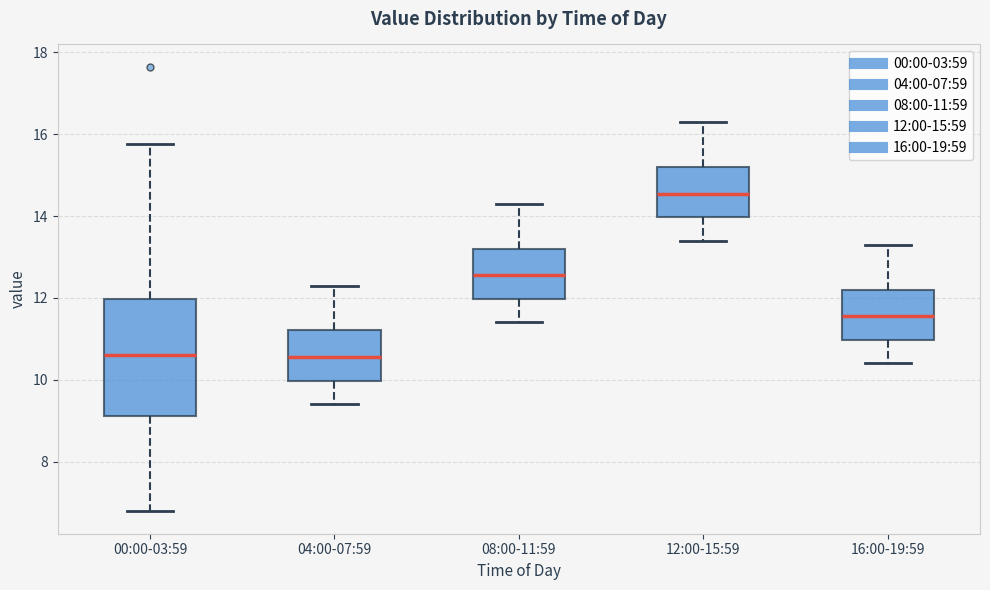

Reading left to right, transcribe this box plot: for each box, give where its median line is, the range the box spans, and where its two whiskers end, as read against the y-axis. The values are not printed on the chart, so give them approximately, as read against the axis.

00:00-03:59: median 10.6, box 9.2 to 12.0, whiskers 6.8 to 15.8
04:00-07:59: median 10.6, box 10.0 to 11.2, whiskers 9.4 to 12.4
08:00-11:59: median 12.6, box 12.0 to 13.2, whiskers 11.4 to 14.4
12:00-15:59: median 14.6, box 14.0 to 15.2, whiskers 13.4 to 16.4
16:00-19:59: median 11.6, box 11.0 to 12.2, whiskers 10.4 to 13.4